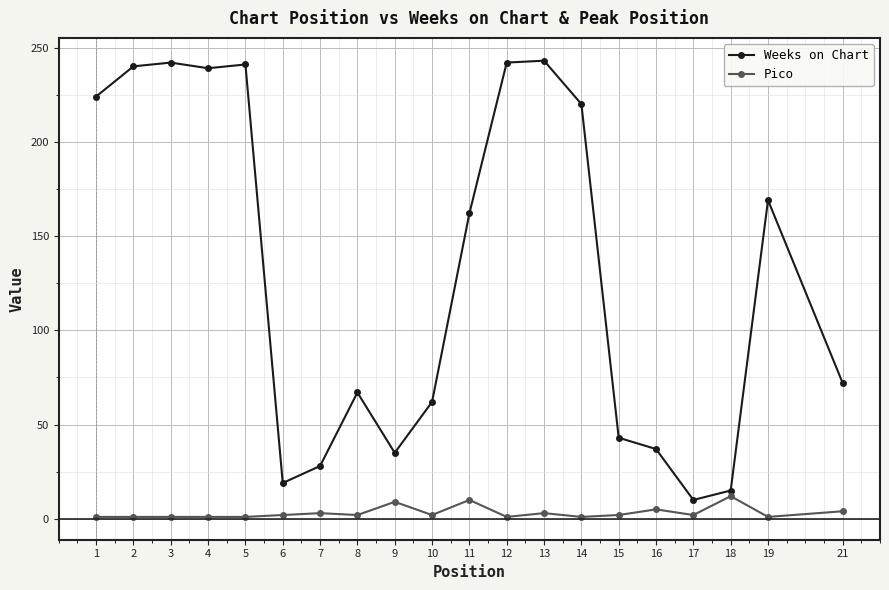

True or false: Weeks on Chart has a value of 169 at 19.

True